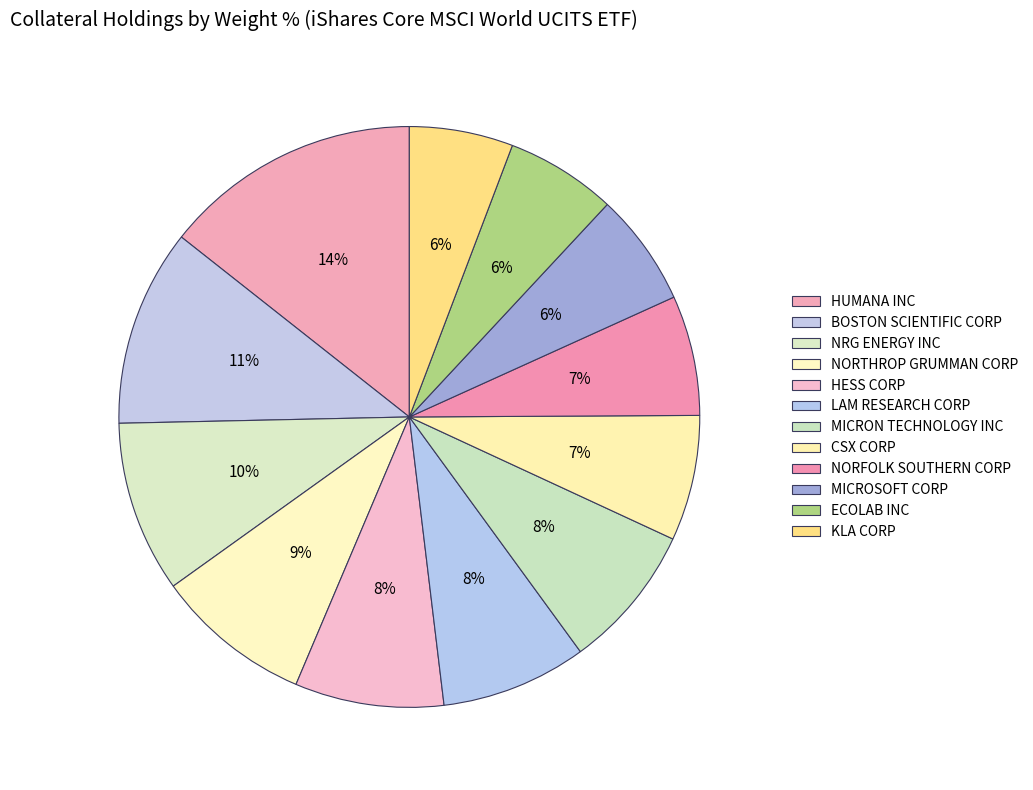

How many segments does this pie chart have?

12